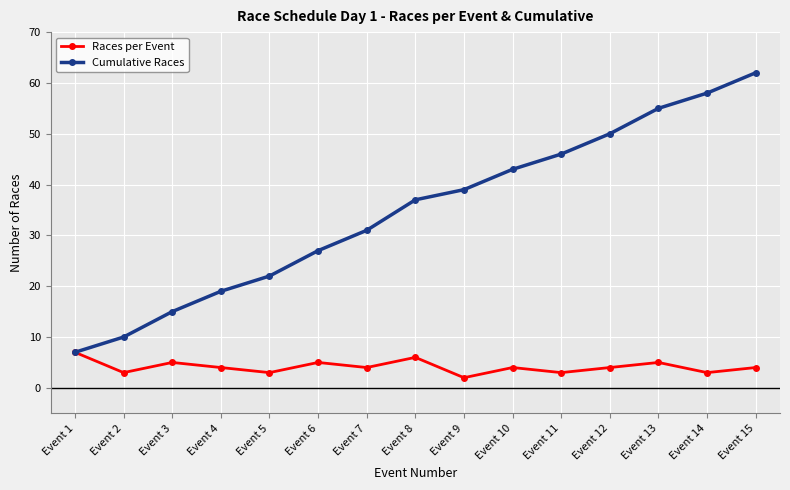

List the series in order of their peak value, highest first.

Cumulative Races, Races per Event